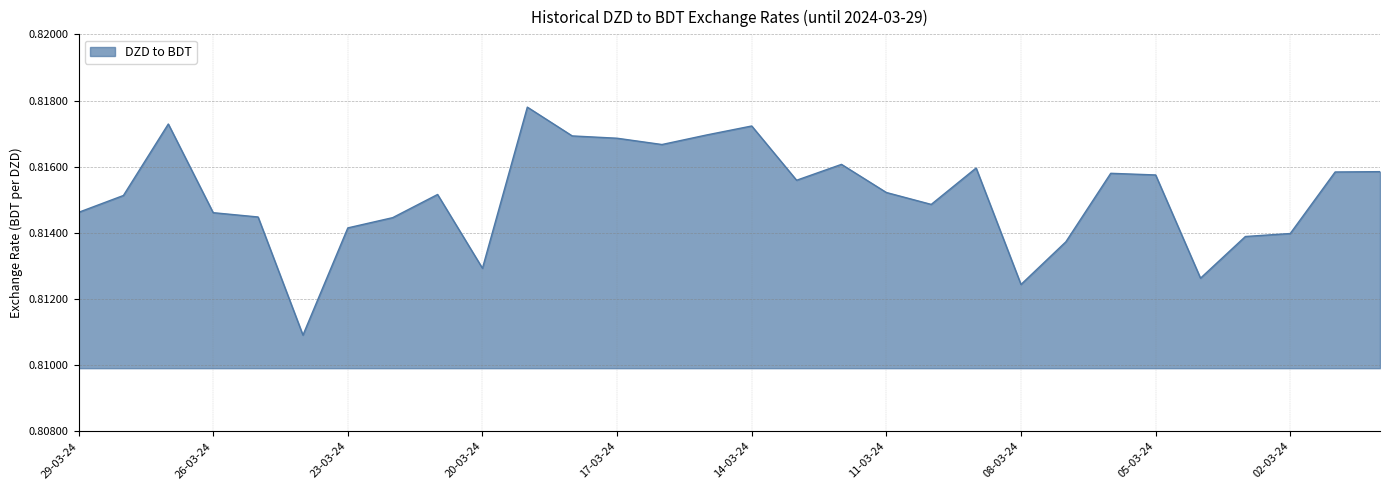

What is the average value?

0.8